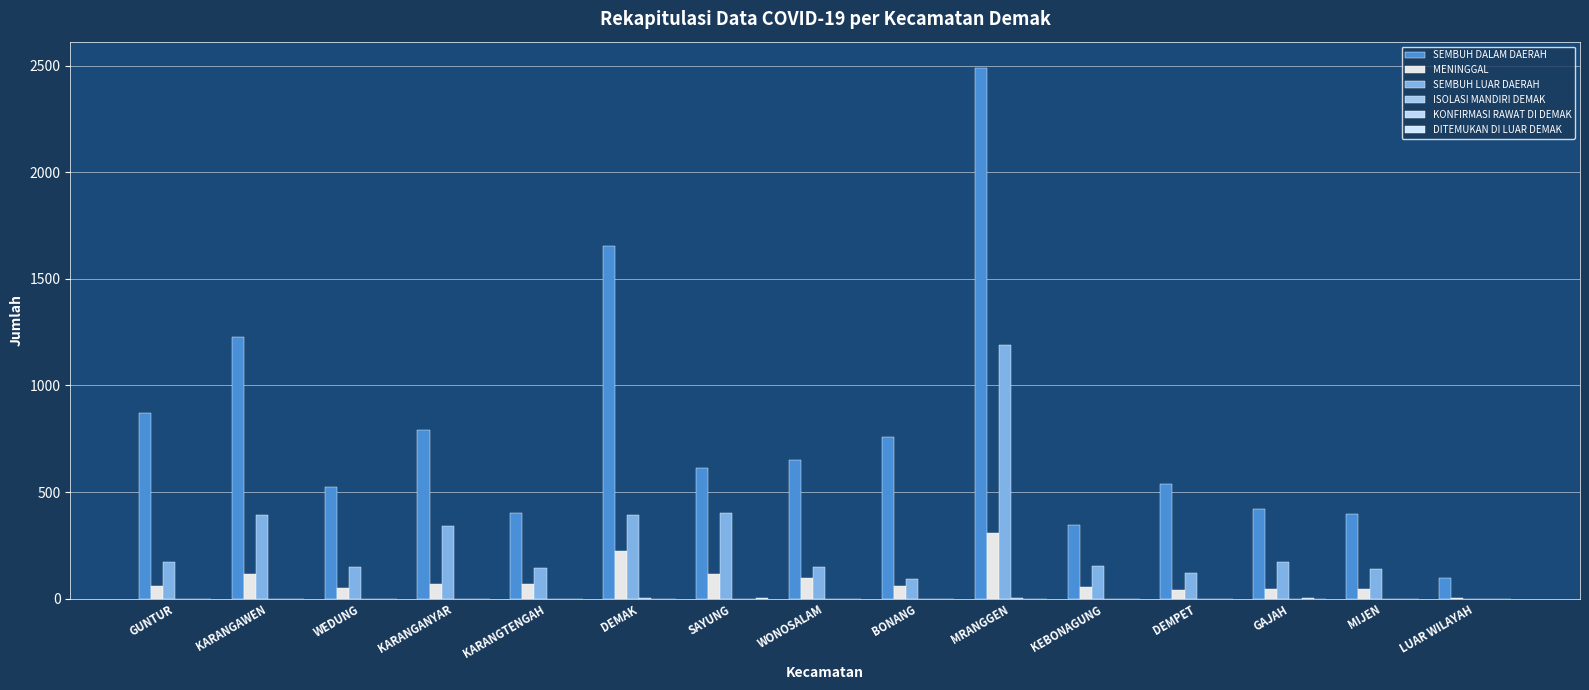

How many values in SEMBUH LUAR DAERAH are above zero?

14